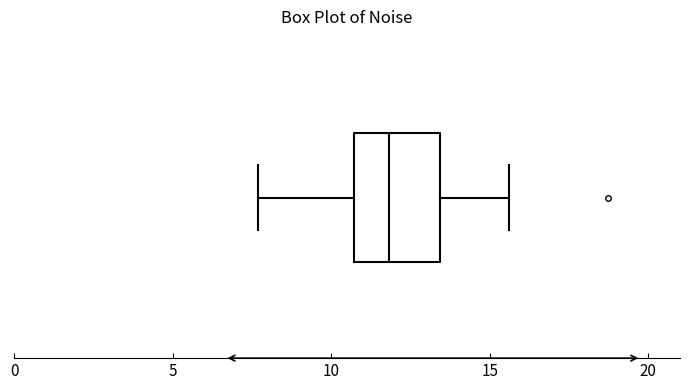

Transcribe this box plot: give where the median line is, the range the box spans, and where the two whiskers end, as read against the x-axis. The values are not printed on the chart, so give them approximately, as read against the axis.

median 12.0, box 10.5 to 13.5, whiskers 7.5 to 15.5